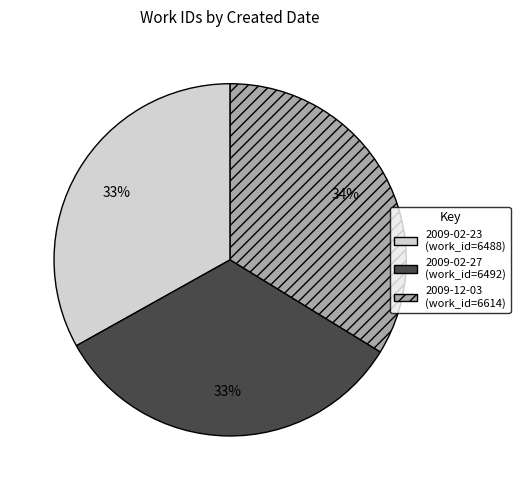

To the nearest percent, what is the combined percentage of 2009-02-23 and 2009-12-03?

67%